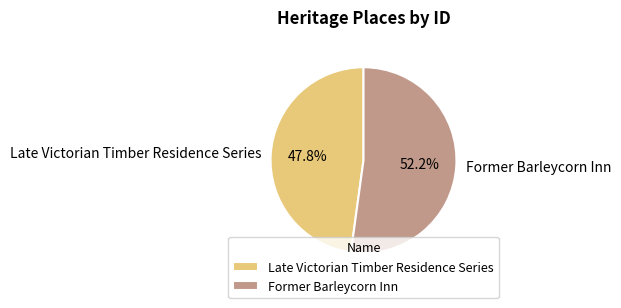

To the nearest percent, what percentage of the pie is Late Victorian Timber Residence Series?

48%